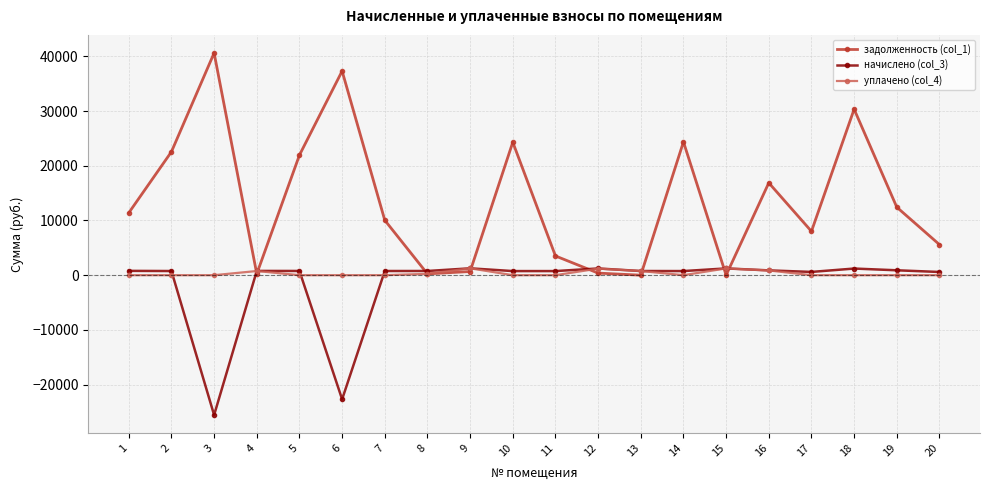

True or false: задолженность (col_1) has more than 1 points higher than both neighbors.

True